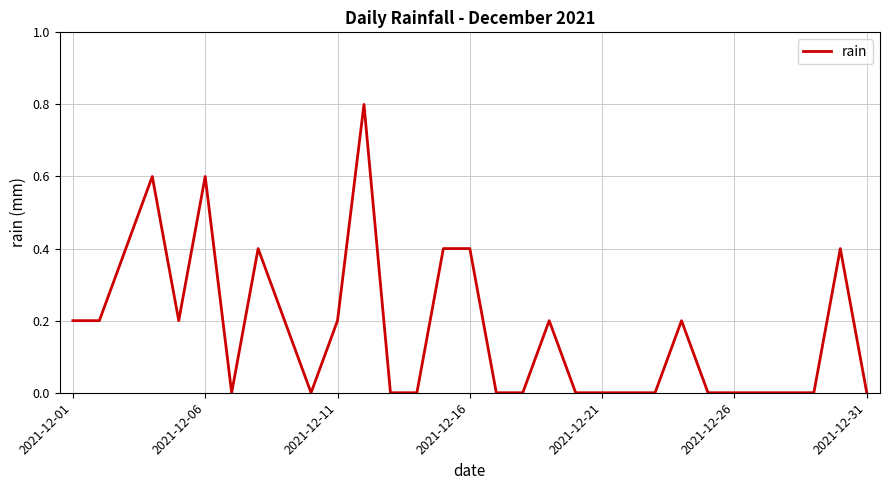

What is the greatest value displayed?

0.8